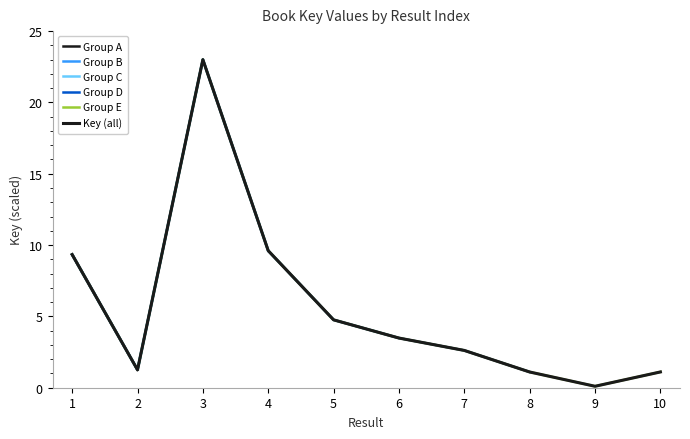

Read the value at 7.

2.6